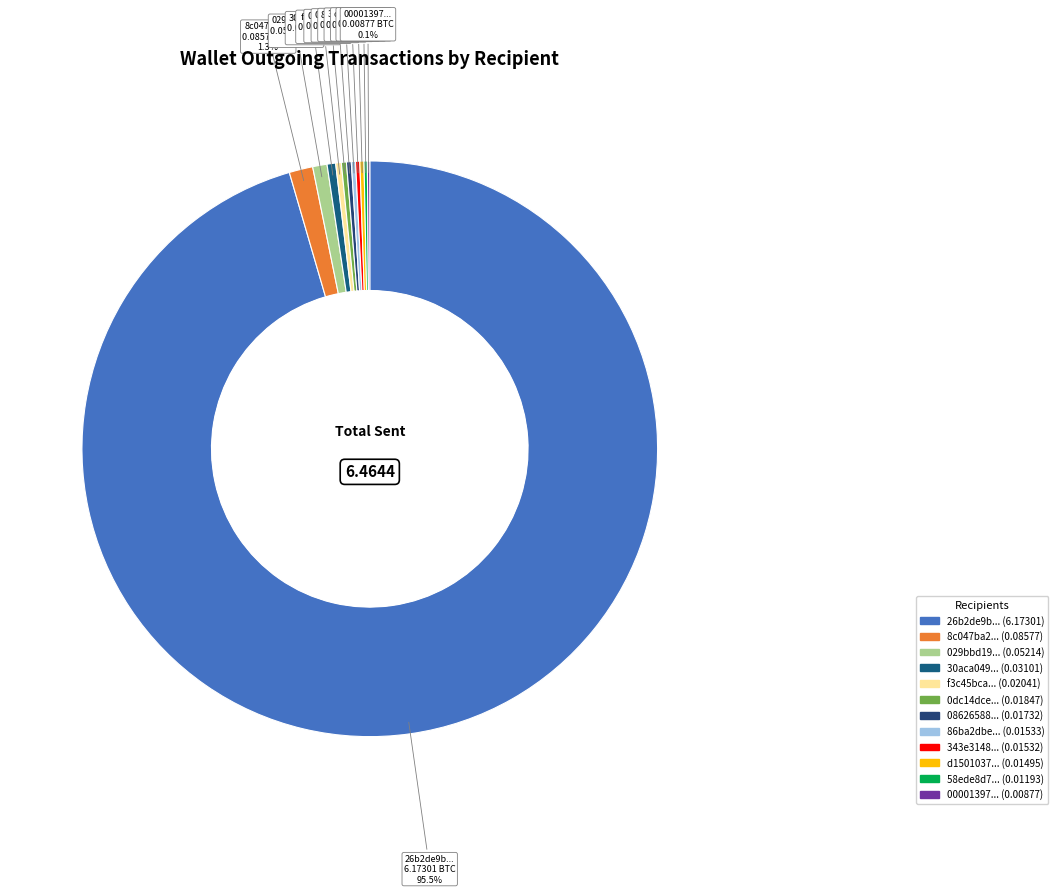

Which category accounts for the majority?

26b2de9b...